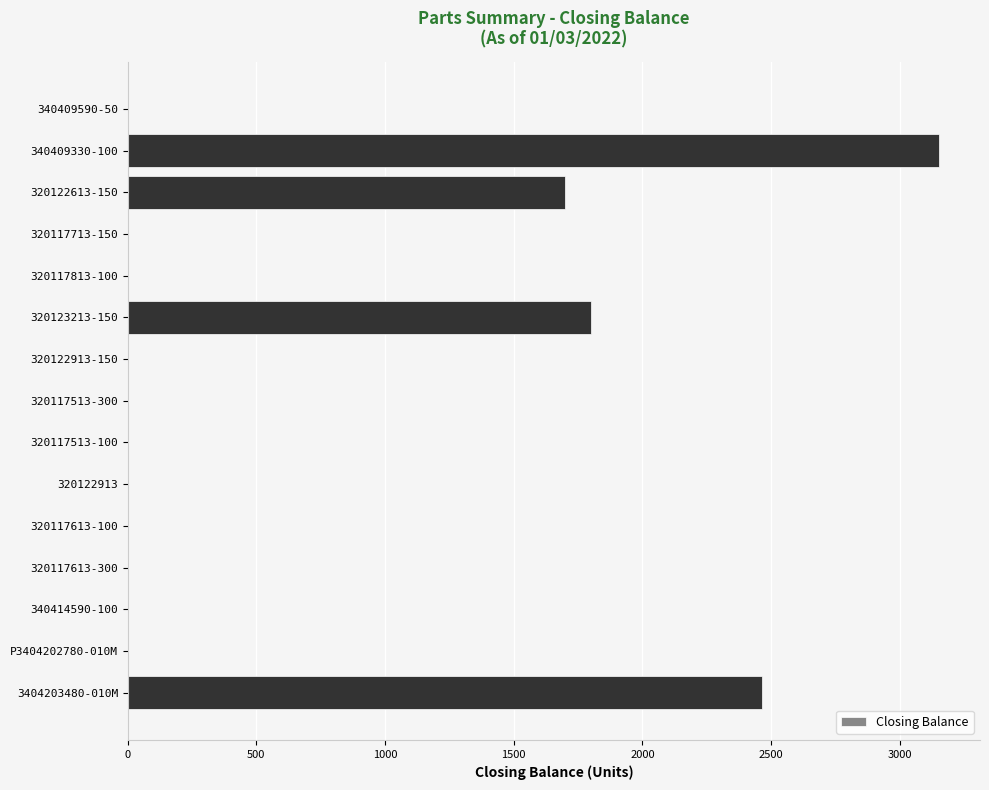

Reading top to bottom, what are all the values shown in this chart?

340409590-50=0	340409330-100=3154	320122613-150=1700	320117713-150=0	320117813-100=0	320123213-150=1800	320122913-150=0	320117513-300=0	320117513-100=0	320122913=0	320117613-100=0	320117613-300=0	340414590-100=0	P3404202780-010M=0	3404203480-010M=2463